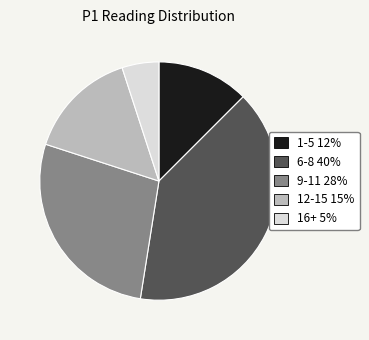

Combined, do 9-11 28% and 6-8 40% account for over 50%?

Yes